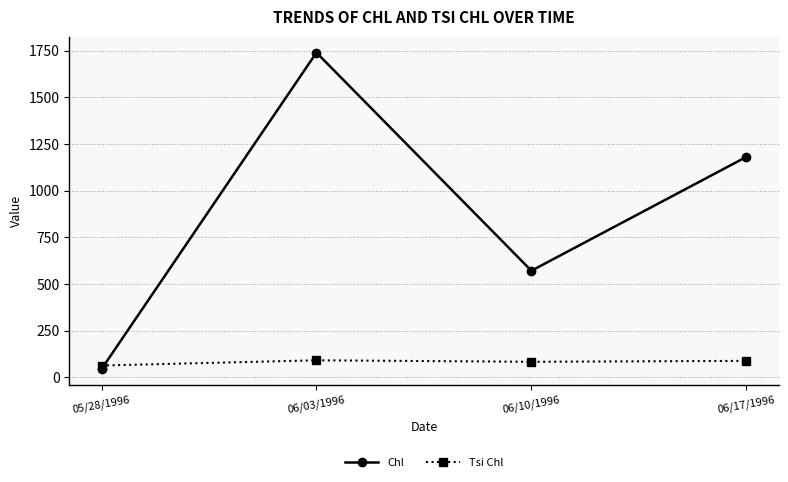

What is the value of the Chl point at the 3rd from the left?

571